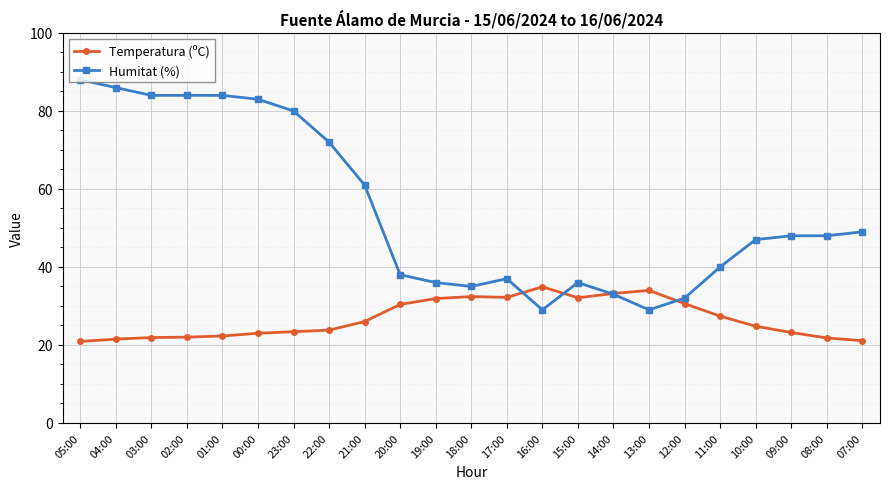

Does the chart display data point markers on the line(s)?

Yes